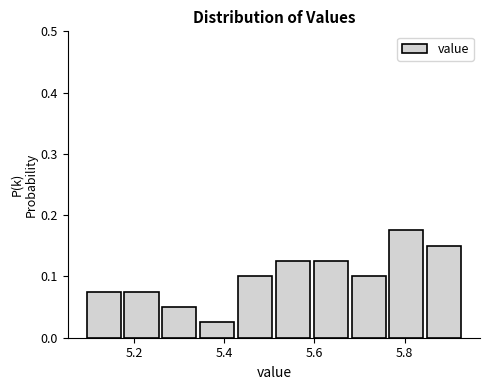

Reading left to right, transcribe this chart: for each bar, give the range it covers on the x-axis and its height. Neither the bar edges nor the heights are printed on the chart, so give them approximately, as read against the axes.

5.090 to 5.174: 0.08
5.174 to 5.258: 0.08
5.258 to 5.342: 0.05
5.342 to 5.426: 0.03
5.426 to 5.510: 0.10
5.510 to 5.594: 0.13
5.594 to 5.678: 0.13
5.678 to 5.762: 0.10
5.762 to 5.846: 0.18
5.846 to 5.930: 0.15